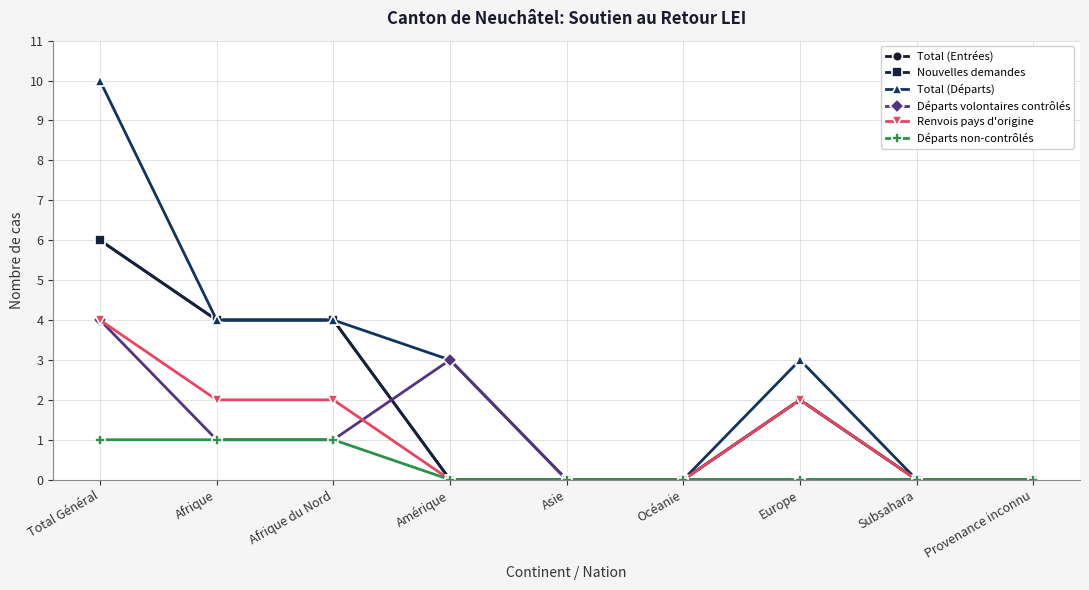

Reading left to right, extract all data points from this chart.

Total (Entrées): Total Général=6	Afrique=4	Afrique du Nord=4	Amérique=0	Asie=0	Océanie=0	Europe=2	Subsahara=0	Provenance inconnu=0
Nouvelles demandes: Total Général=6	Afrique=4	Afrique du Nord=4	Amérique=0	Asie=0	Océanie=0	Europe=2	Subsahara=0	Provenance inconnu=0
Total (Départs): Total Général=10	Afrique=4	Afrique du Nord=4	Amérique=3	Asie=0	Océanie=0	Europe=3	Subsahara=0	Provenance inconnu=0
Départs volontaires contrôlés: Total Général=4	Afrique=1	Afrique du Nord=1	Amérique=3	Asie=0	Océanie=0	Europe=0	Subsahara=0	Provenance inconnu=0
Renvois pays d'origine: Total Général=4	Afrique=2	Afrique du Nord=2	Amérique=0	Asie=0	Océanie=0	Europe=2	Subsahara=0	Provenance inconnu=0
Départs non-contrôlés: Total Général=1	Afrique=1	Afrique du Nord=1	Amérique=0	Asie=0	Océanie=0	Europe=0	Subsahara=0	Provenance inconnu=0